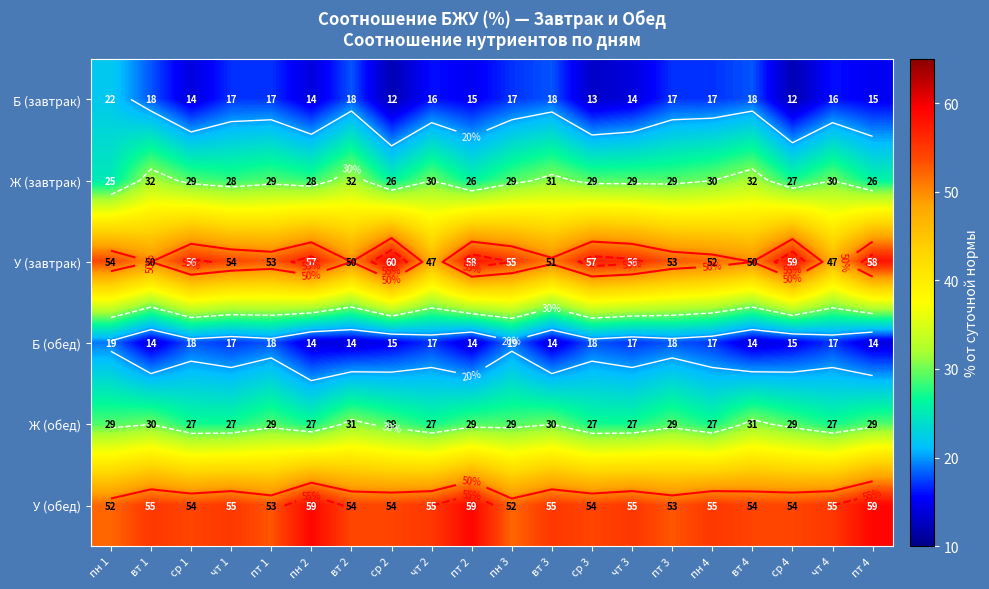

Where does the Б (обед) series first go above 17?

пн 1